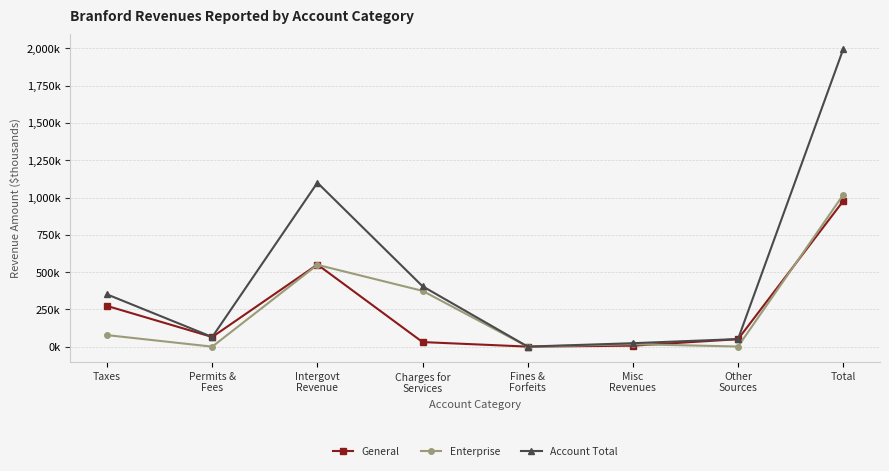

Which label corresponds to the smallest value in the chart?

Permits &
Fees